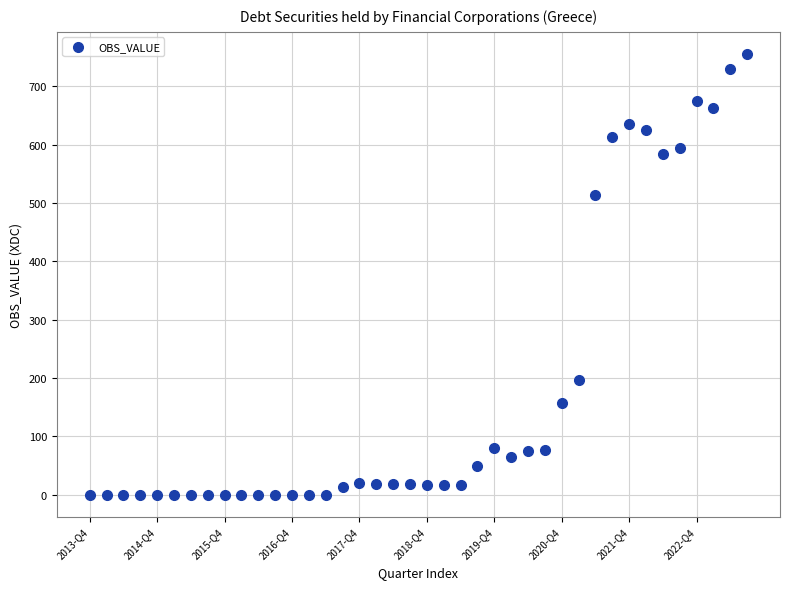

What Y value in the scatter plot is closest to 377?

513.7